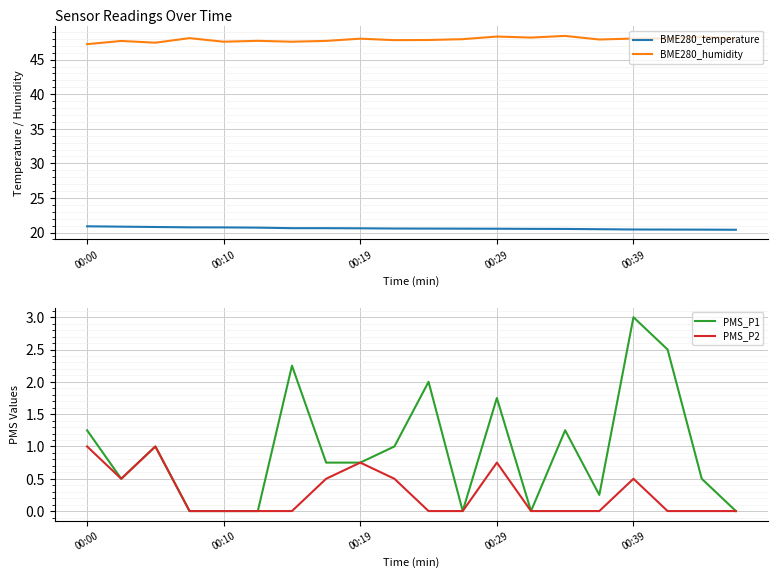

What are all the series names shown in the legend?

BME280_temperature, BME280_humidity, PMS_P1, PMS_P2